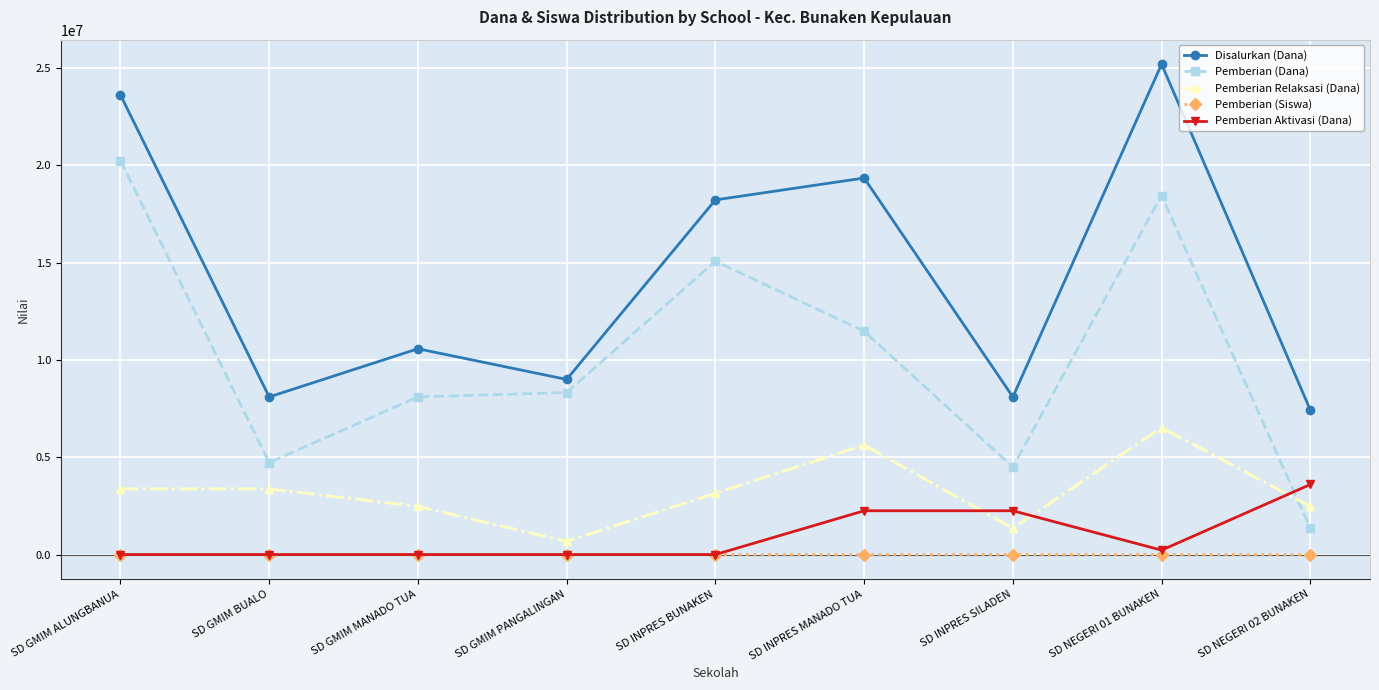

What is the label of the 5th point from the right?

SD INPRES BUNAKEN